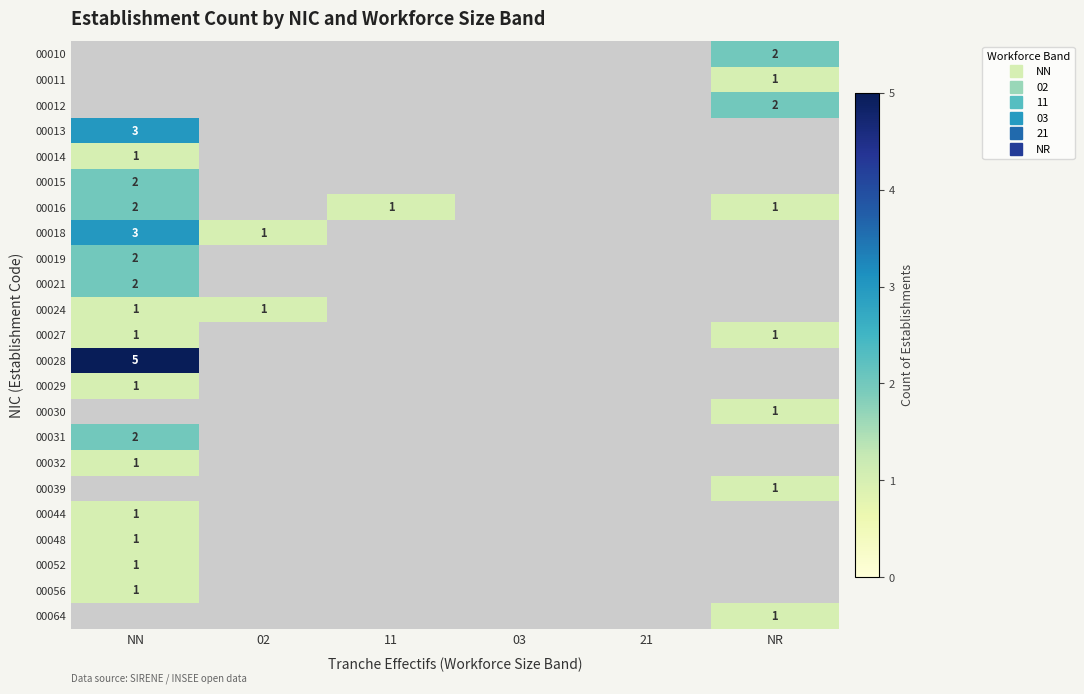

How many values in the 00056 series exceed 0?

1